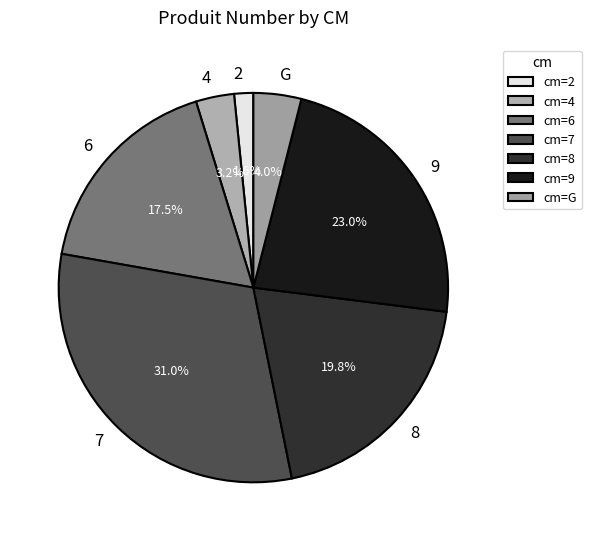

Count the number of slices in the pie.

7